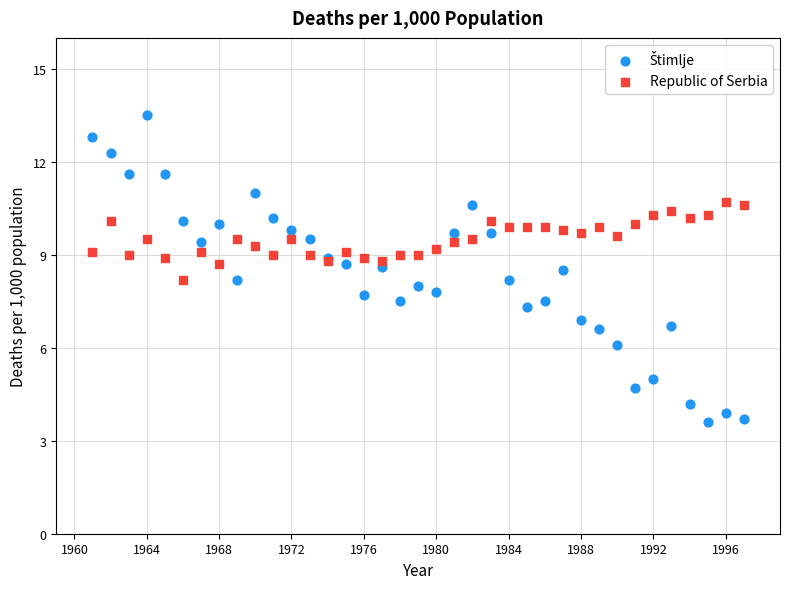

What is the X range (max minus min) for the scatter plot?

36.0